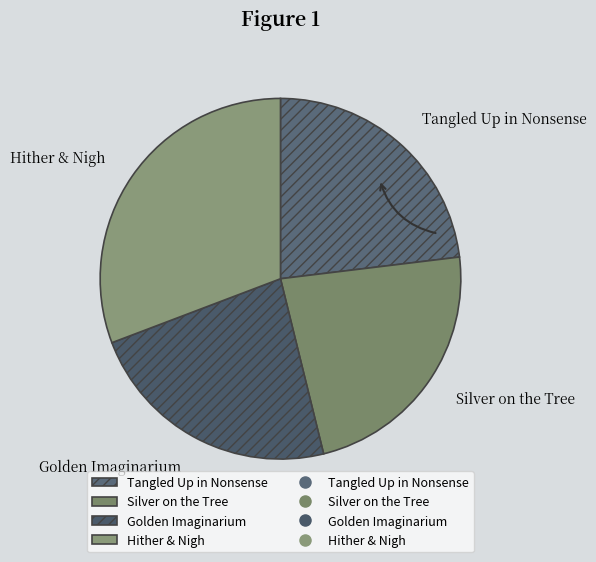

Is it true that Tangled Up in Nonsense is 23% of the pie?

True